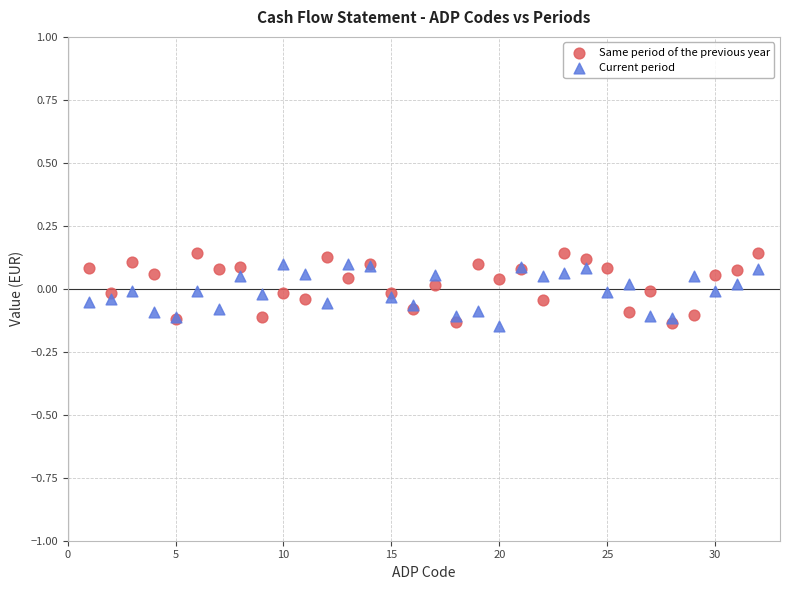

Which series has the largest Y range (max minus min)?

Same period of the previous year